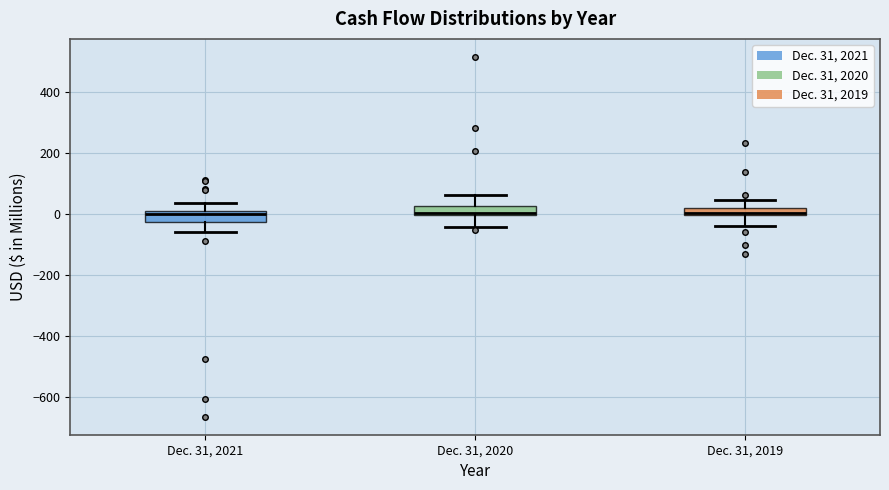

Where does the upper whisker of the box for Dec. 31, 2019 end on the y-axis? The values are not printed on the chart, so give them approximately, as read against the axis.

40